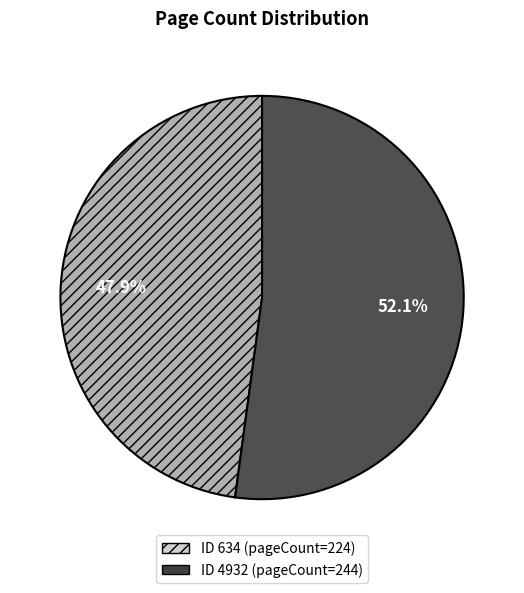

To the nearest percent, what is the average slice percentage?

50%